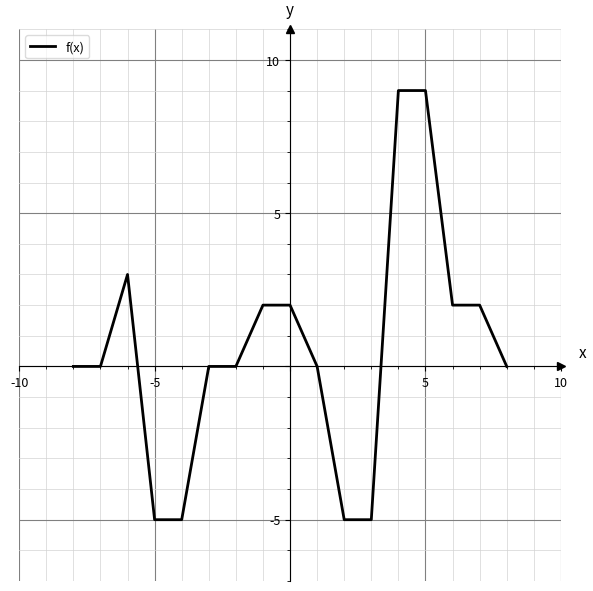

What is the minimum value shown in the chart?

-5